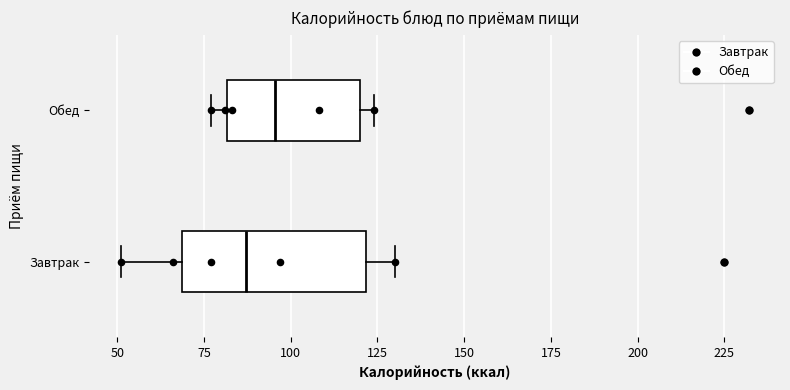

Where does the left whisker of the box for Завтрак end on the x-axis? The values are not printed on the chart, so give them approximately, as read against the axis.

50